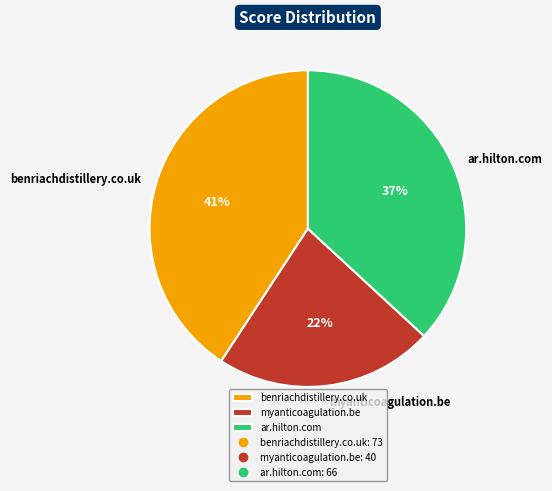

Between benriachdistillery.co.uk and myanticoagulation.be, which is larger?

benriachdistillery.co.uk